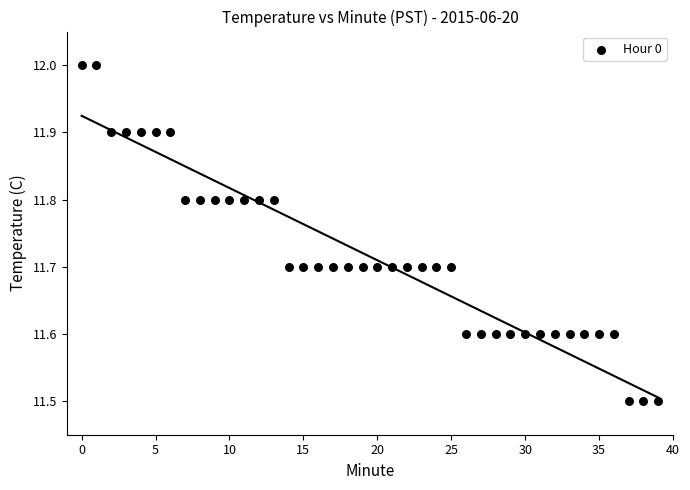

What is the range of Y values (max minus min)?

0.5